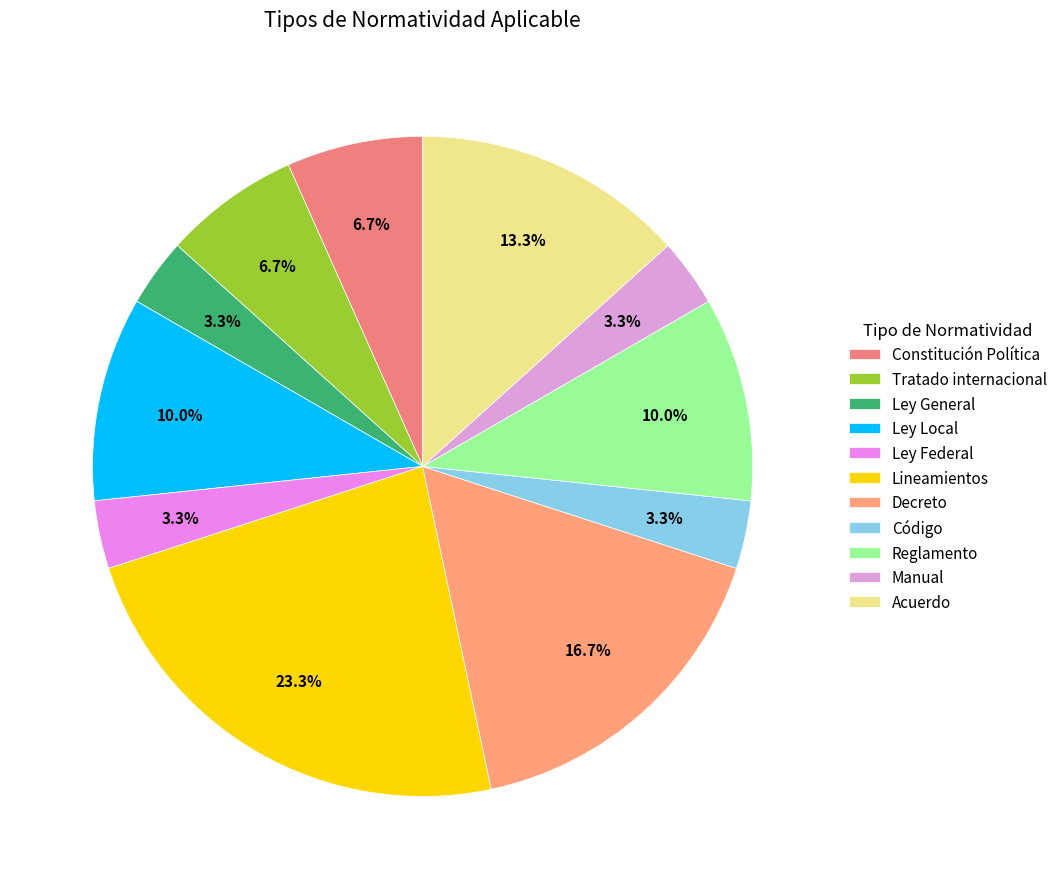

What is the smallest slice in the pie chart?

Ley General